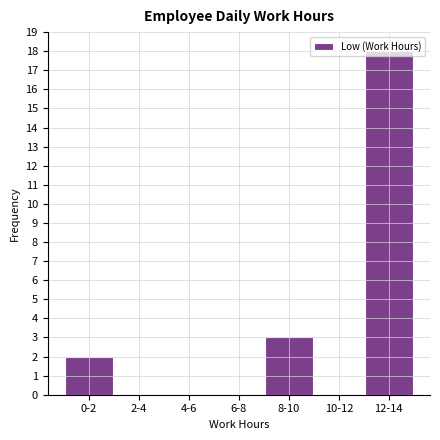

True or false: the data shows 2 at 0-2.

True